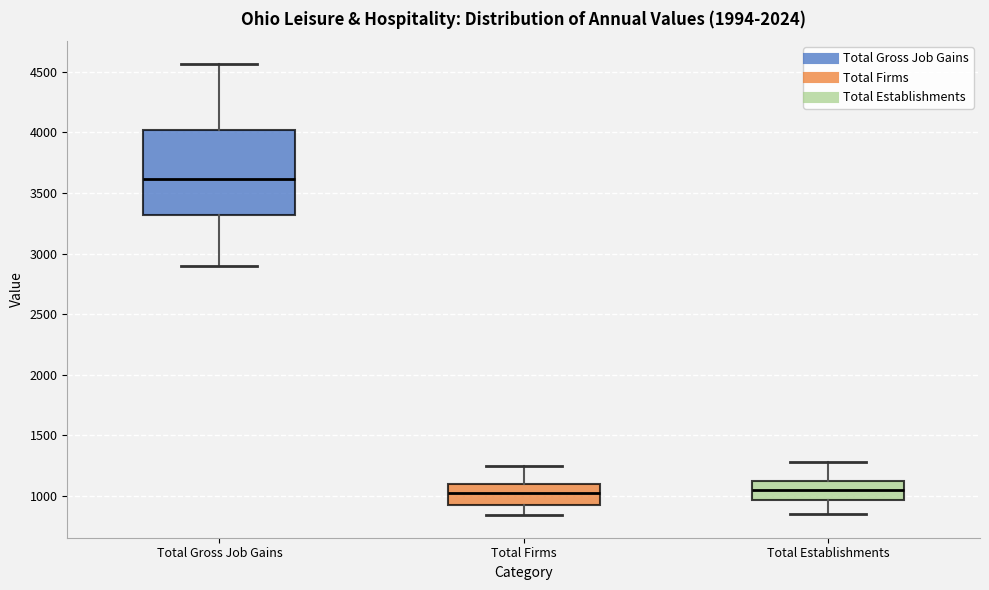

Which box is the tallest, from its lower edge to its upper edge?

Total Gross Job Gains